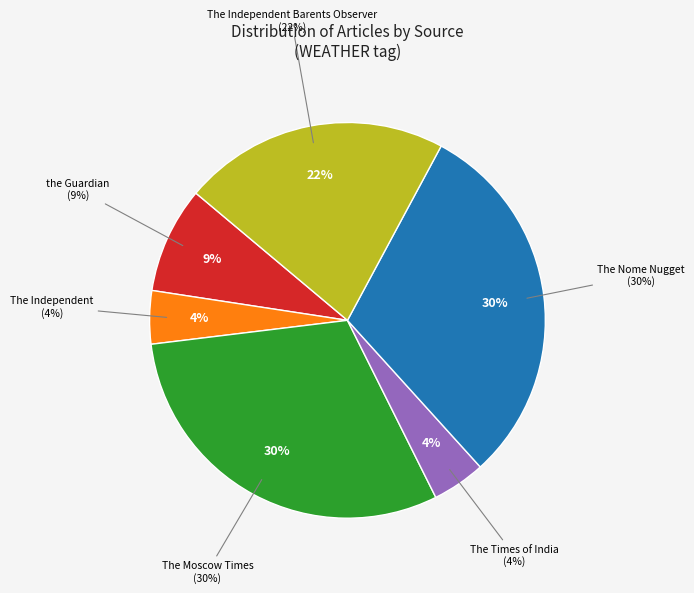

To the nearest percent, what portion does The Independent represent?

4%